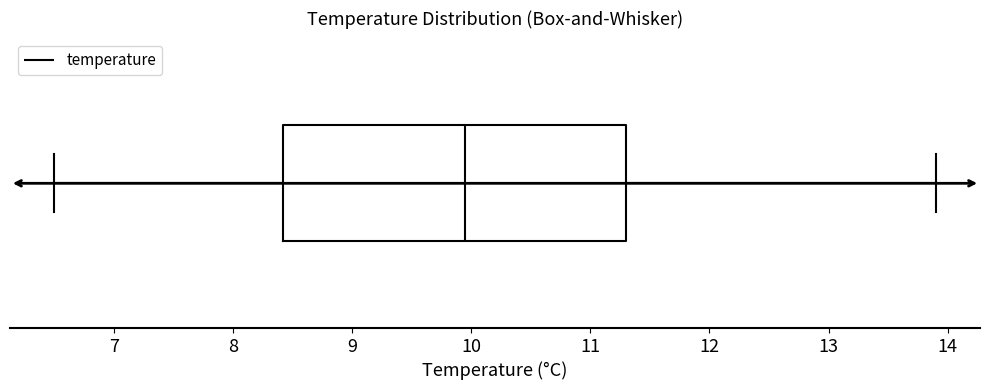

Where does the median line of the box sit on the x-axis? The values are not printed on the chart, so give them approximately, as read against the axis.

10.0